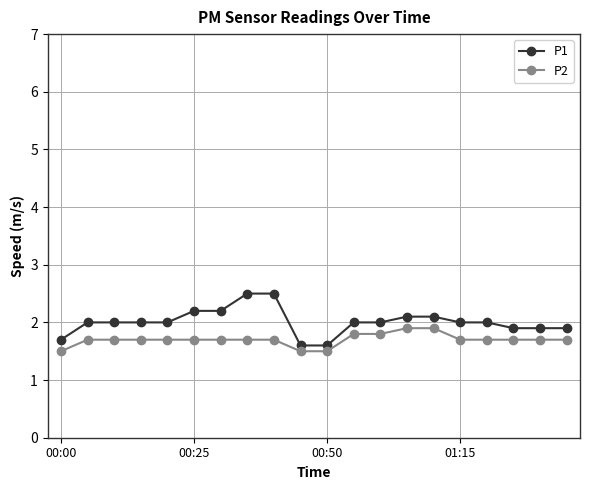

What is the difference between the second highest and second lowest values in the P1 series?

0.9